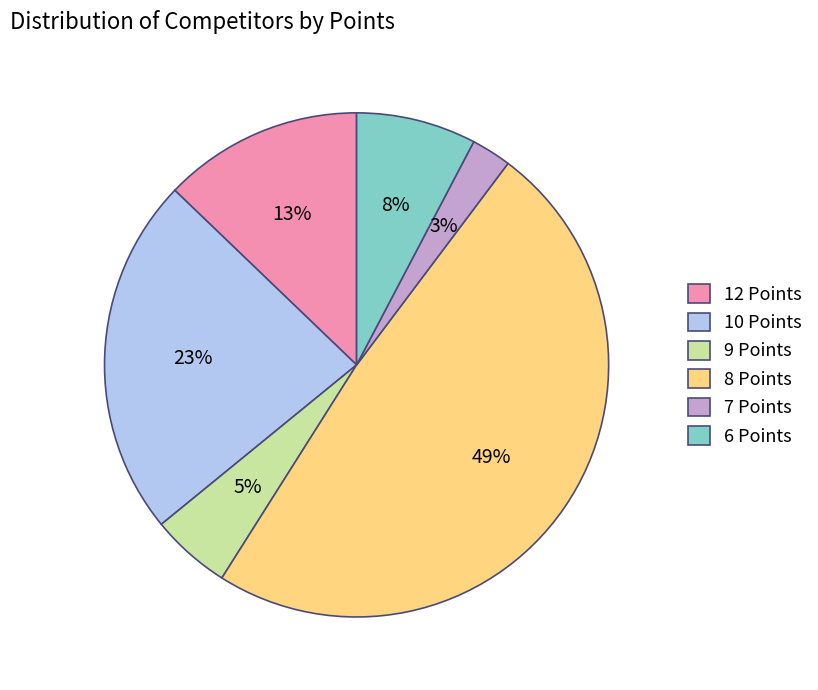

How many slices are in this pie chart?

6